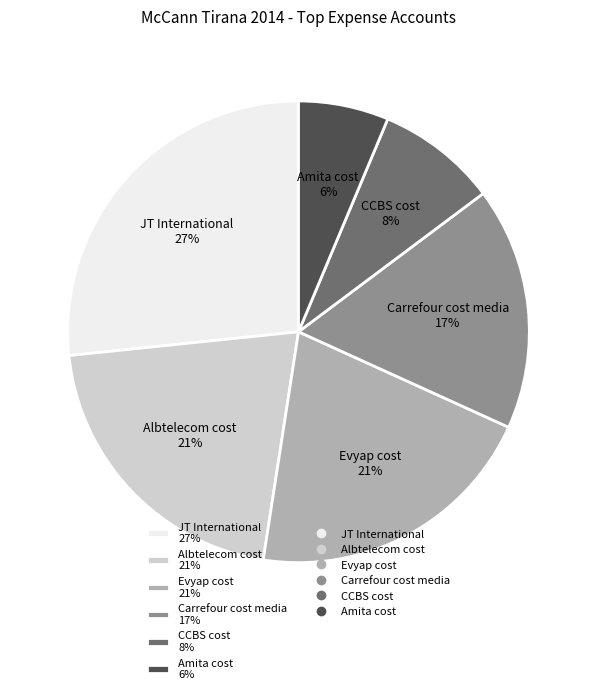

Is there a majority slice in this chart?

No